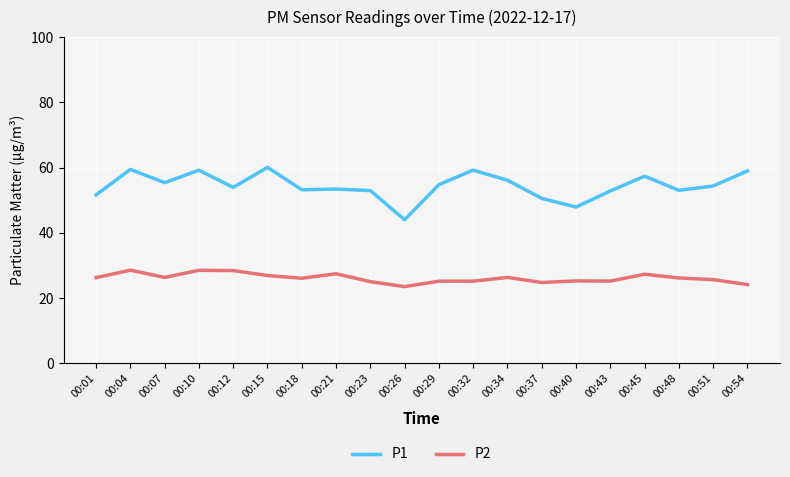

Which series has the largest total across all categories?

P1